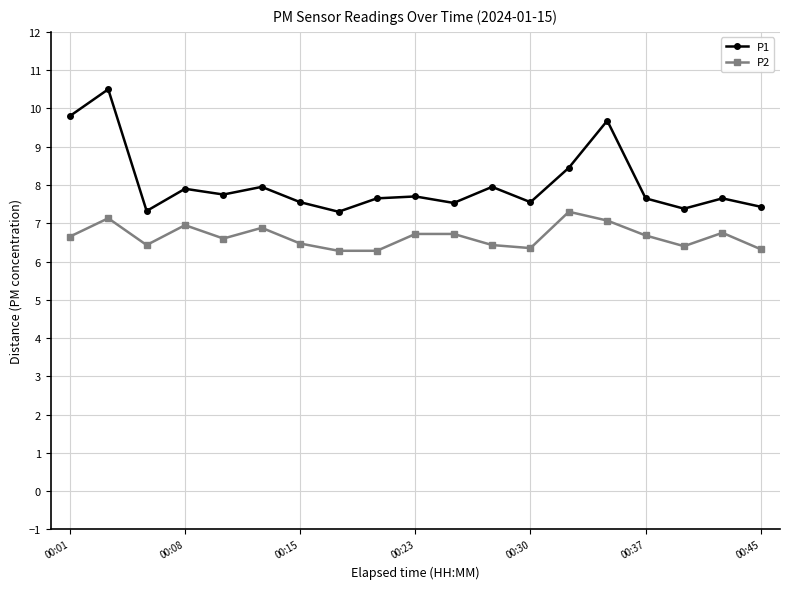

Which series has the largest range (max minus min)?

P1